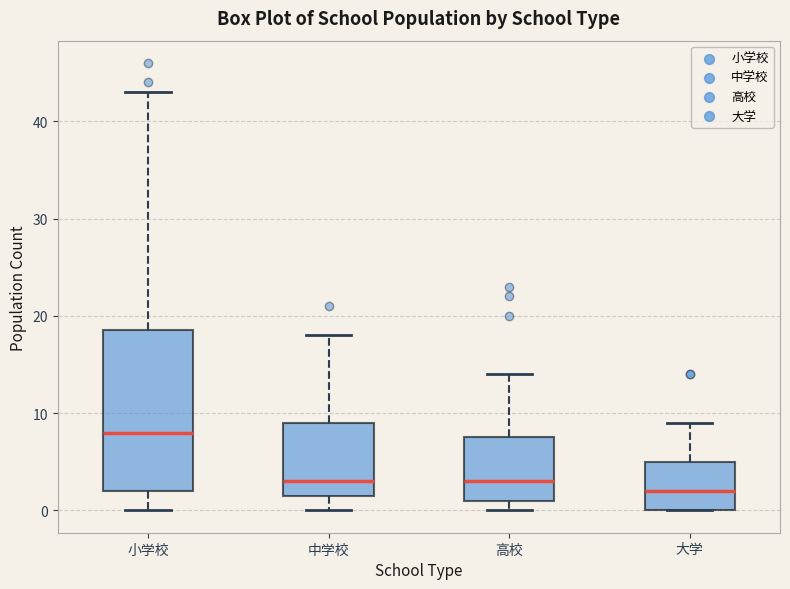

Reading left to right, read every box against the y-axis: the position of its median line, the range the box covers, and the ends of its whiskers. The values are not printed on the chart, so give them approximately, as read against the axis.

小学校: median 8, box 2 to 19, whiskers 0 to 43
中学校: median 3, box 2 to 9, whiskers 0 to 18
高校: median 3, box 1 to 8, whiskers 0 to 14
大学: median 2, box 0 to 5, whiskers 0 to 9